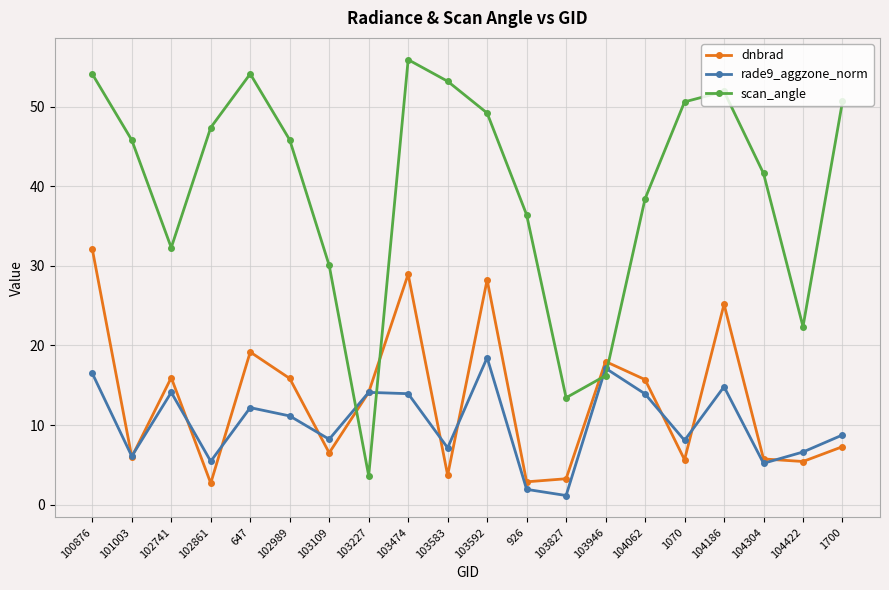

What are all the series names shown in the legend?

dnbrad, rade9_aggzone_norm, scan_angle